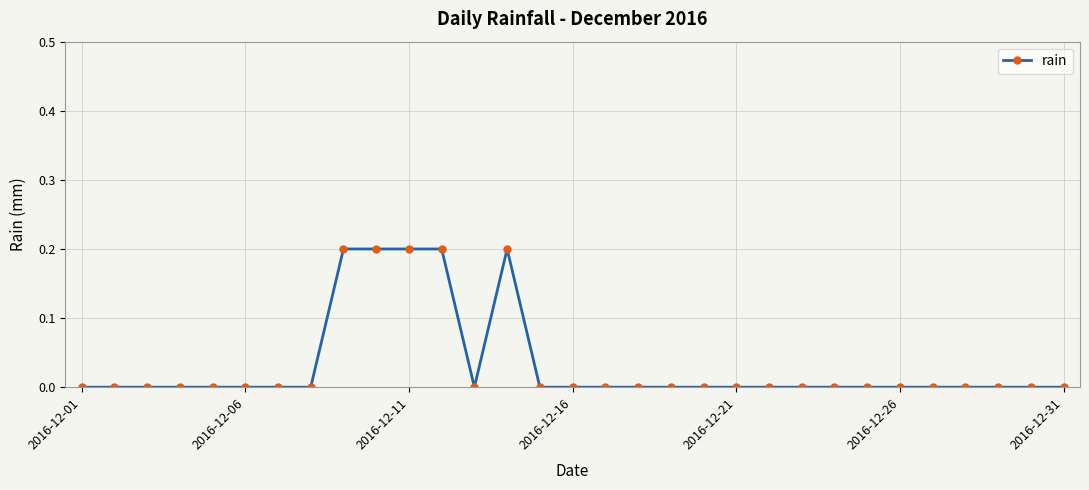

What is the difference between the second highest and minimum values?

0.2